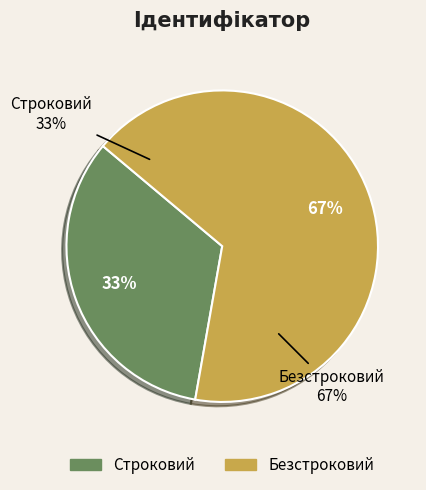

Which category accounts for the majority?

Безстроковий